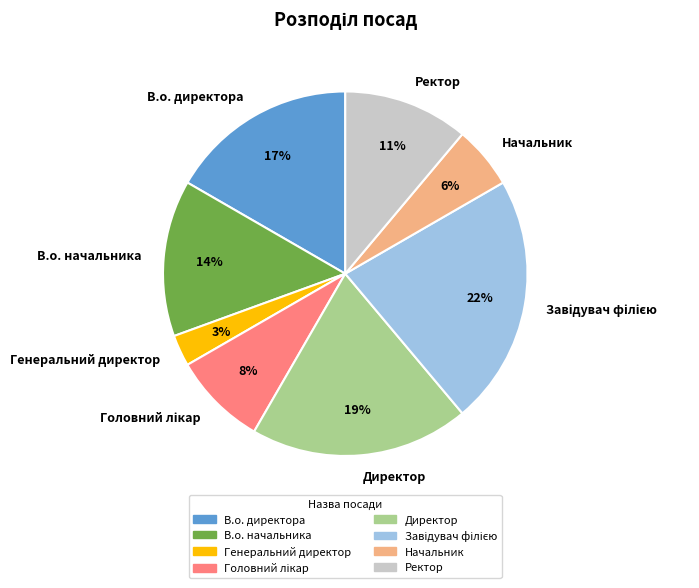

Which category has the smallest portion of the pie?

Генеральний директор